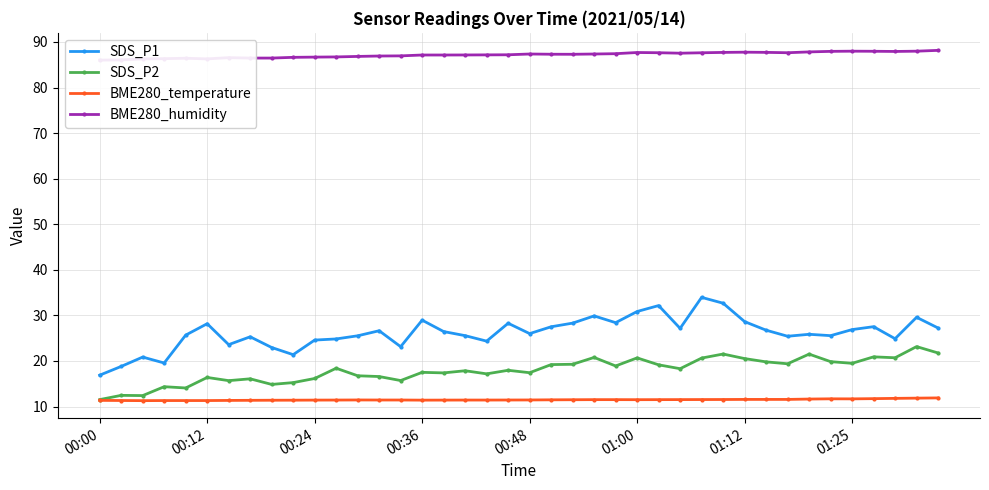

What is the difference between the SDS_P2 values at 31 and 27?

1.5